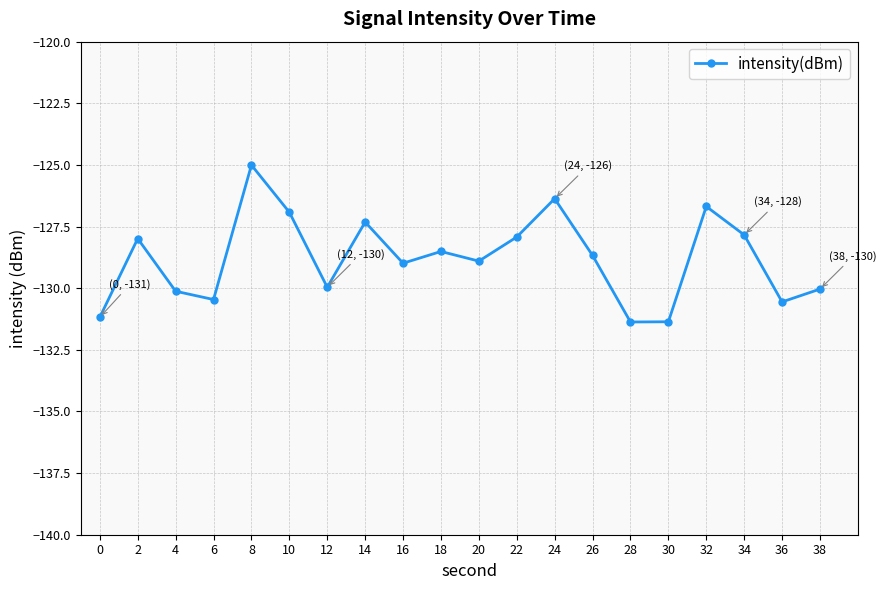

How many lines are shown in the chart?

1